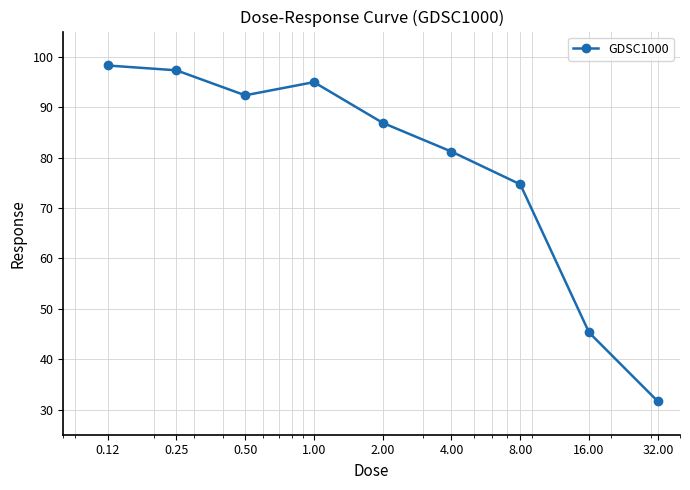

How many points are lower than both their immediate neighbors (excluding endpoints)?

1